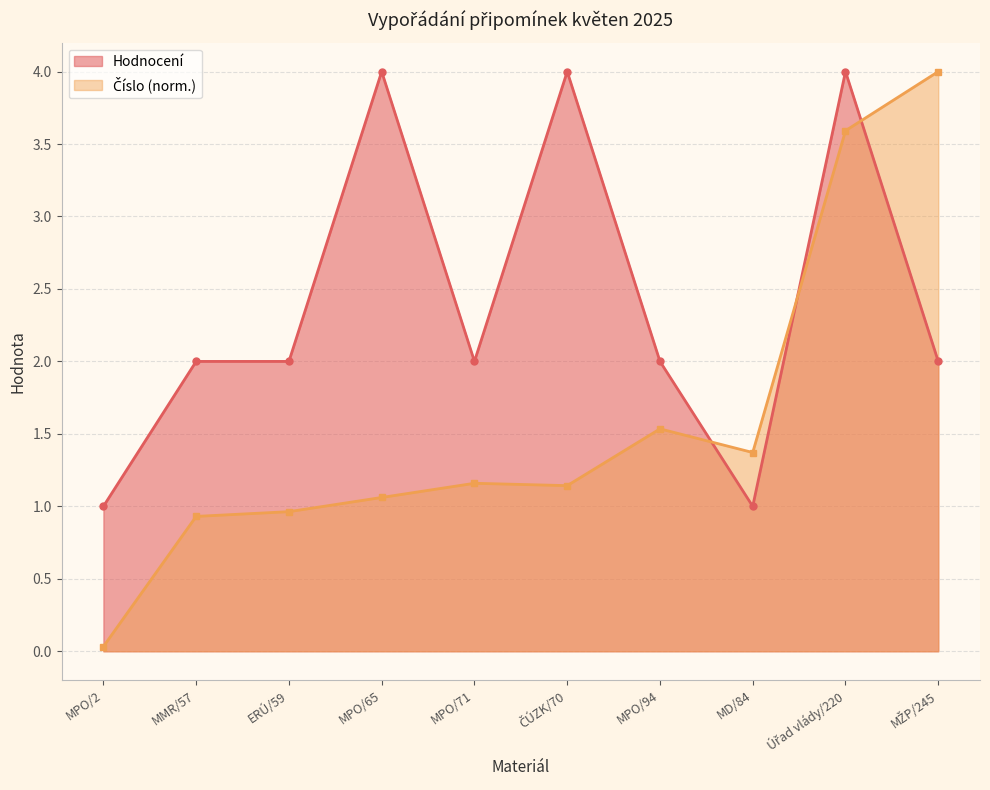

True or false: Číslo has more than 1 interior local peaks.

True